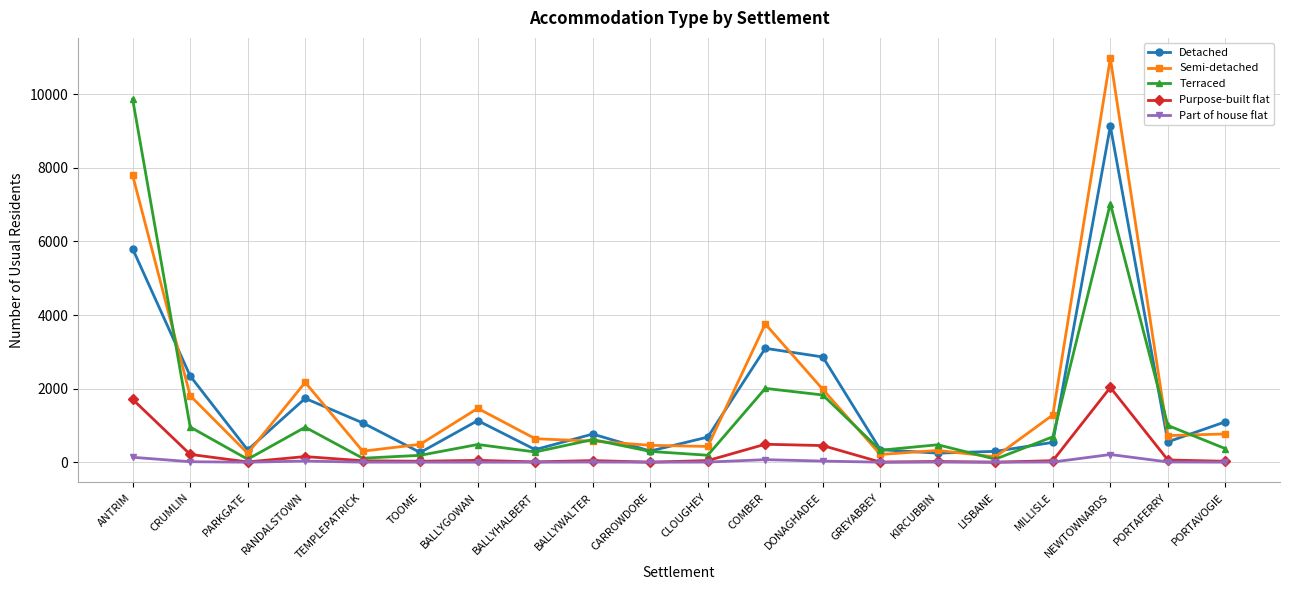

The value of Detached at BALLYGOWAN is 1131. True or false?

True